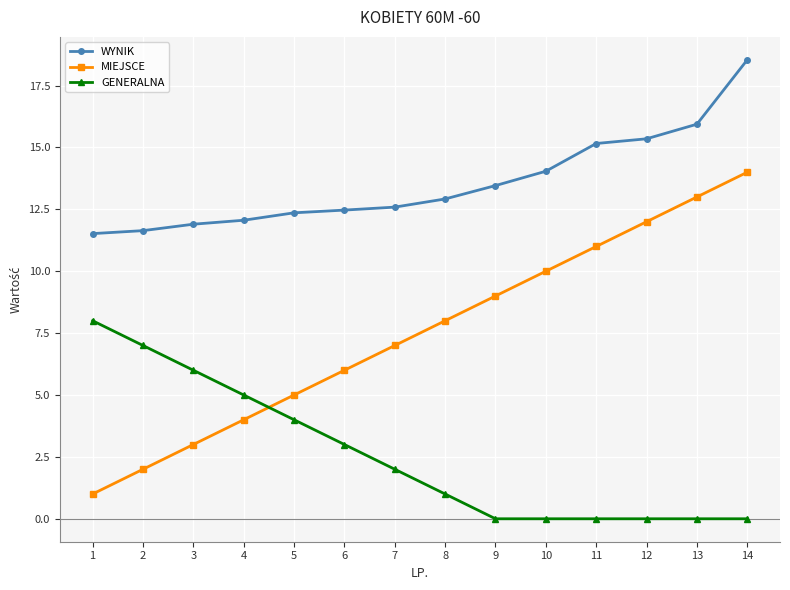

At which category is the sum across all series the highest?

14